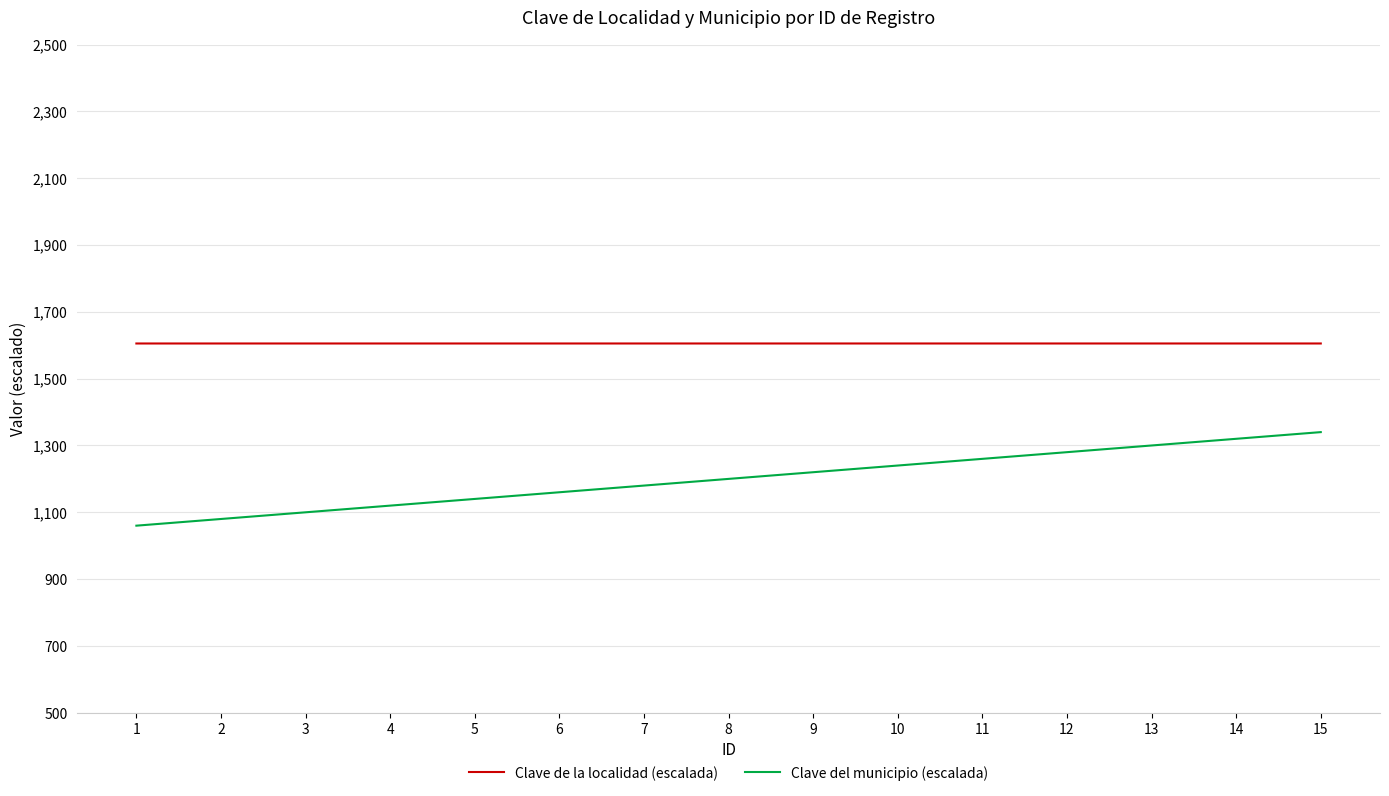

Reading left to right, transcribe all the data shown in this chart.

Clave de la localidad (escalada): 1=1605.3	2=1605.3	3=1605.3	4=1605.3	5=1605.3	6=1605.3	7=1605.3	8=1605.3	9=1605.3	10=1605.3	11=1605.3	12=1605.3	13=1605.3	14=1605.3	15=1605.3
Clave del municipio (escalada): 1=1060.0	2=1080.0	3=1100.0	4=1120.0	5=1140.0	6=1160.0	7=1180.0	8=1200.0	9=1220.0	10=1240.0	11=1260.0	12=1280.0	13=1300.0	14=1320.0	15=1340.0